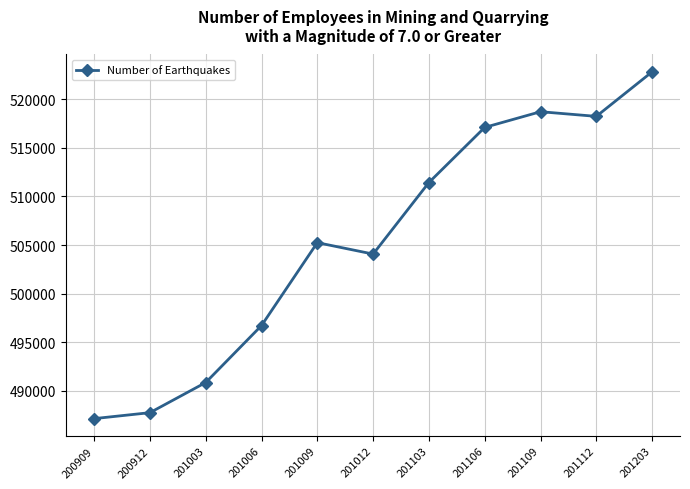

Rank the categories by value from highest to lowest.

201203, 201109, 201112, 201106, 201103, 201009, 201012, 201006, 201003, 200912, 200909